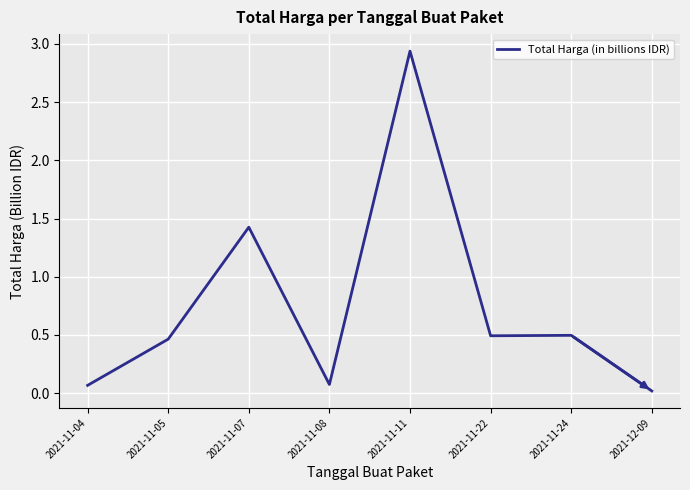

At which category does the data reach its first local valley?

2021-11-08